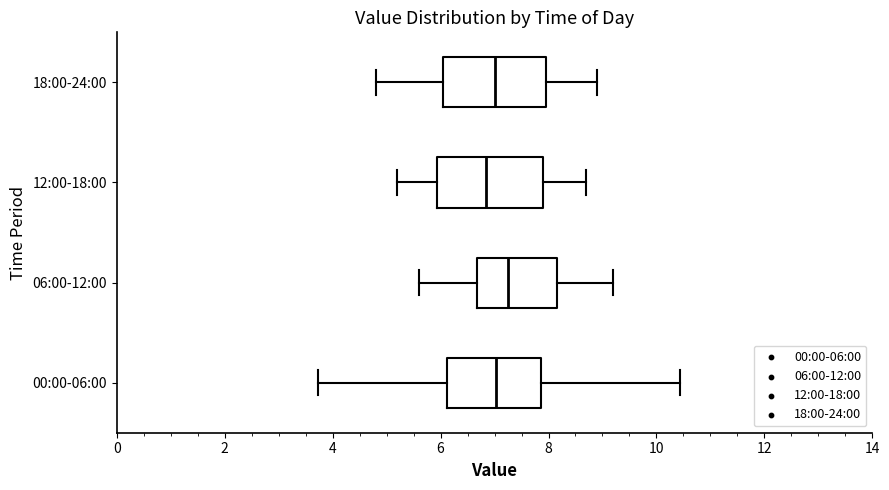

Reading bottom to top, read every box against the x-axis: the position of its median line, the range the box covers, and the ends of its whiskers. The values are not printed on the chart, so give them approximately, as read against the axis.

00:00-06:00: median 7.0, box 6.2 to 7.8, whiskers 3.8 to 10.4
06:00-12:00: median 7.2, box 6.6 to 8.2, whiskers 5.6 to 9.2
12:00-18:00: median 6.8, box 6.0 to 8.0, whiskers 5.2 to 8.8
18:00-24:00: median 7.0, box 6.0 to 8.0, whiskers 4.8 to 9.0